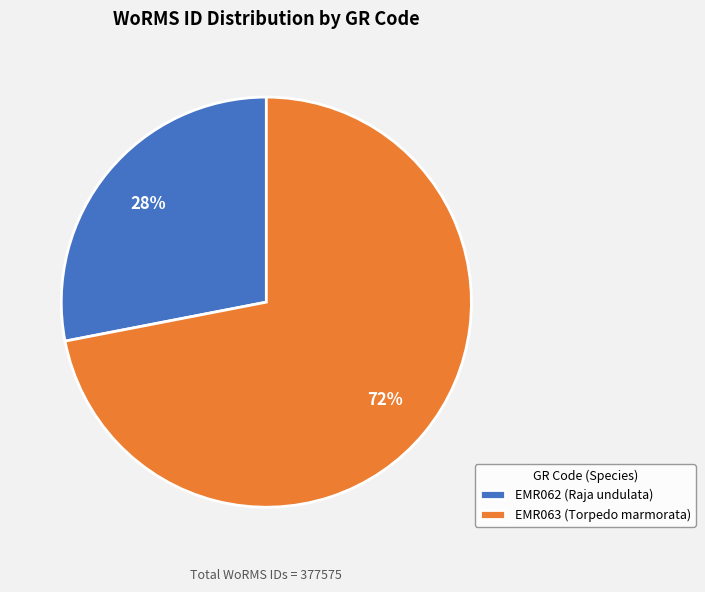

Which slice is the smallest?

EMR062 (Raja undulata)